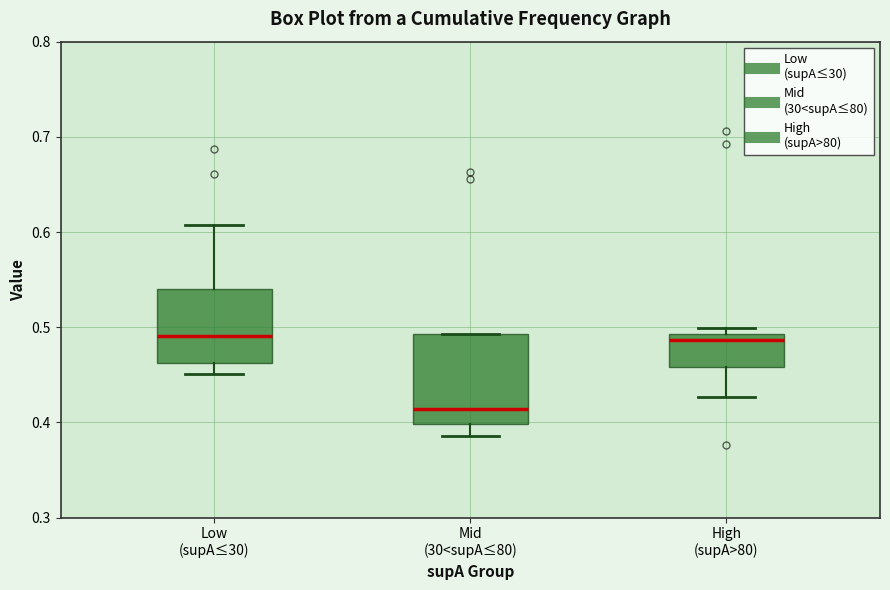

Reading left to right, read every box against the y-axis: the position of its median line, the range the box covers, and the ends of its whiskers. The values are not printed on the chart, so give them approximately, as read against the axis.

Low (supA≤30): median 0.49, box 0.46 to 0.54, whiskers 0.45 to 0.61
Mid (30<supA≤80): median 0.41, box 0.40 to 0.49, whiskers 0.39 to 0.49
High (supA>80): median 0.49 (just below the box's upper edge), box 0.46 to 0.49, whiskers 0.43 to 0.50